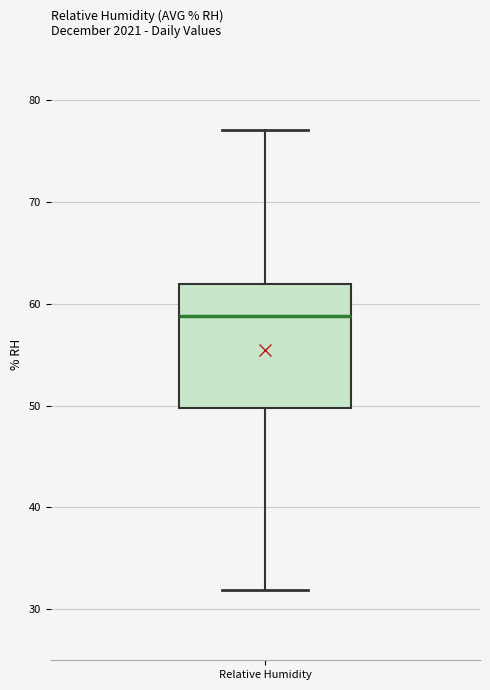

Where does the lower whisker of the box for Relative Humidity end on the y-axis? The values are not printed on the chart, so give them approximately, as read against the axis.

32